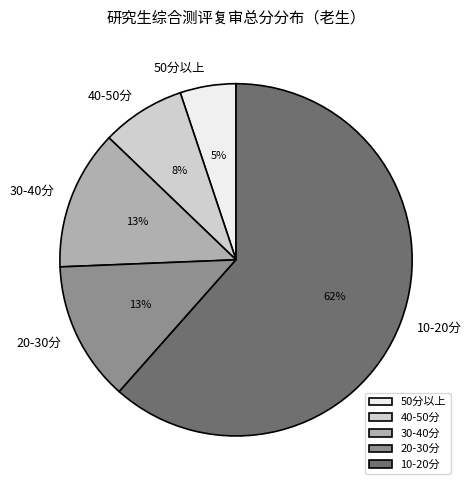

Which category has the biggest portion of the pie?

10-20分